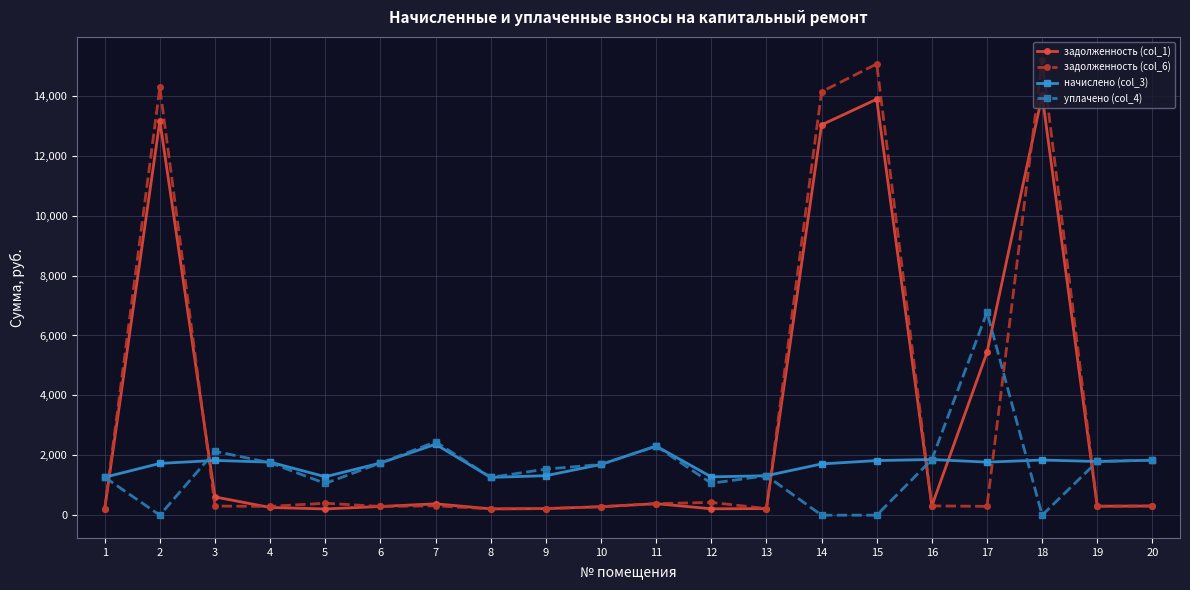

Which series has the widest spread of values?

задолженность (col_6)